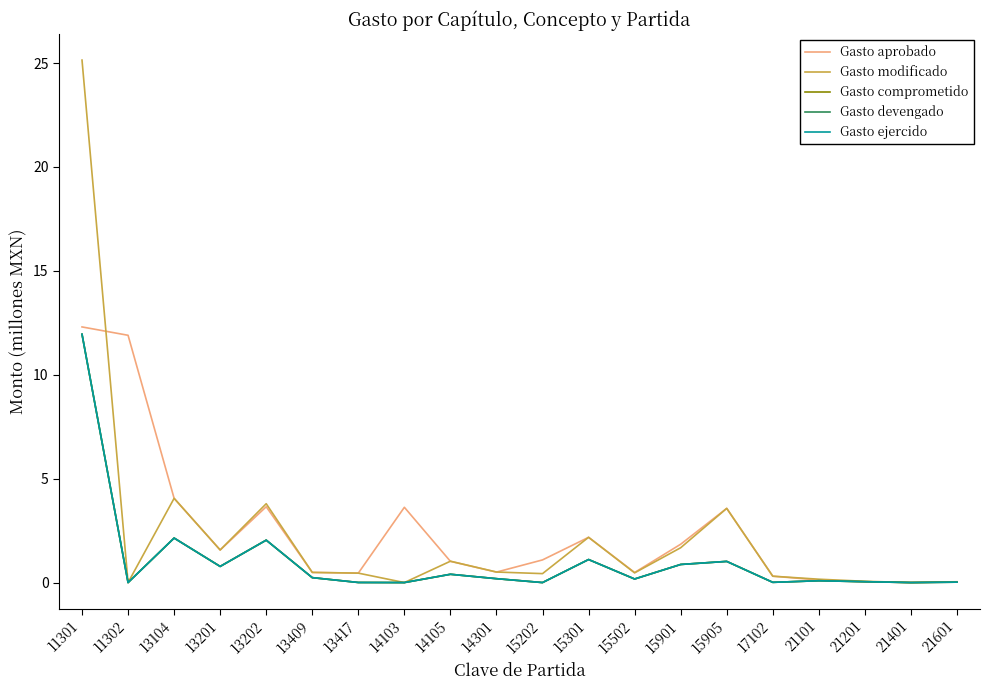

Does the chart have visible grid lines?

No